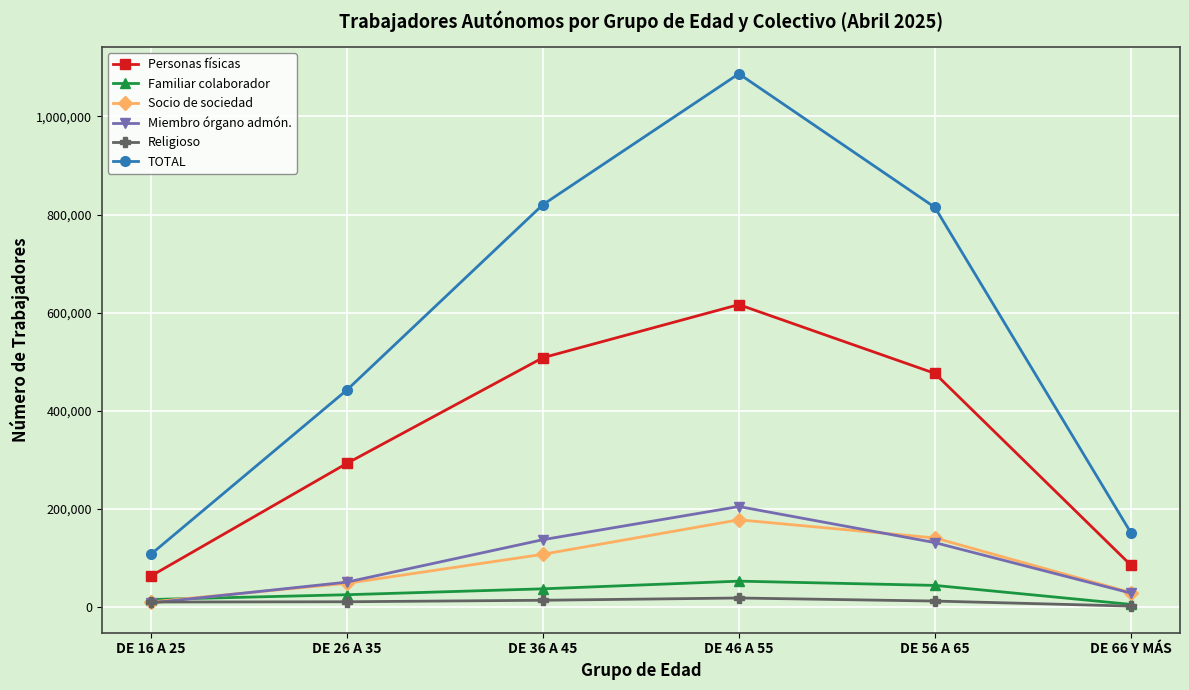

What is the sum of all Religioso values?

64637